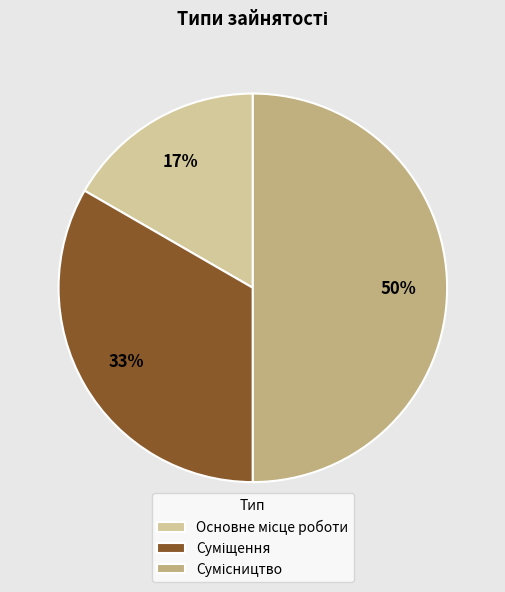

To the nearest percent, what is the average slice percentage?

33%